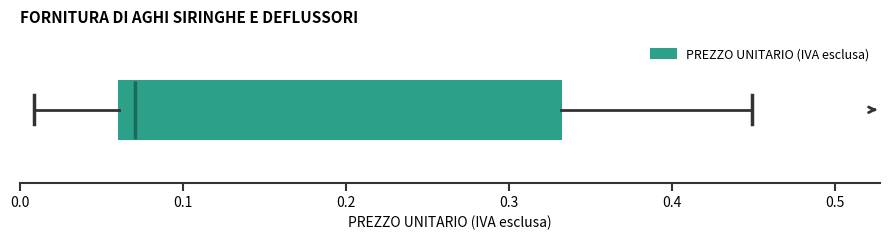

Where does the right whisker of the box end on the x-axis? The values are not printed on the chart, so give them approximately, as read against the axis.

0.45